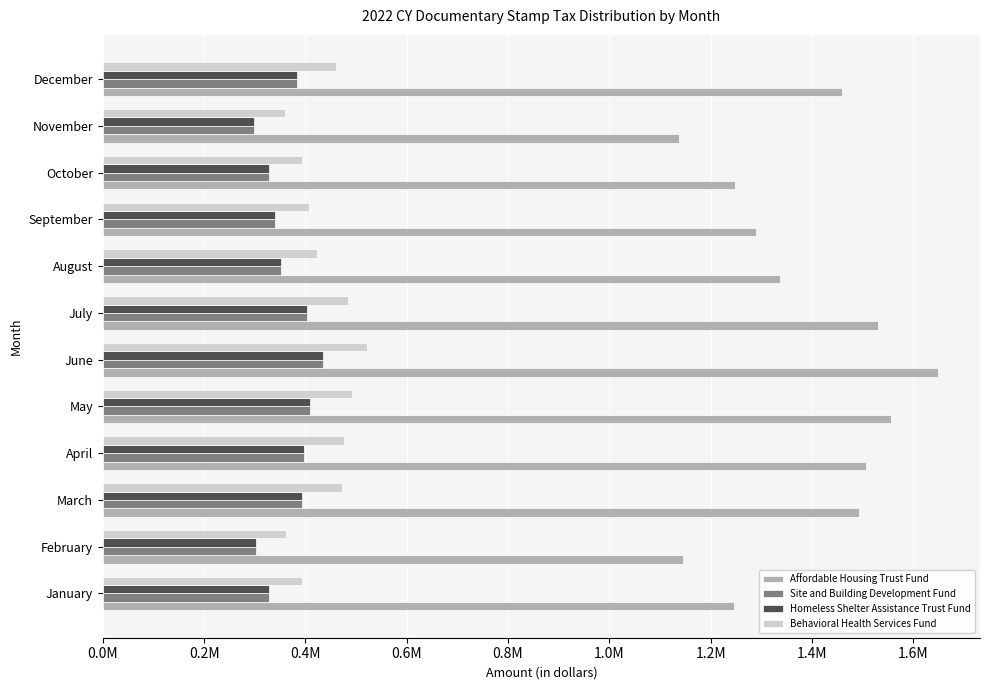

What are all the series names shown in the legend?

Affordable Housing Trust Fund, Site and Building Development Fund, Homeless Shelter Assistance Trust Fund, Behavioral Health Services Fund